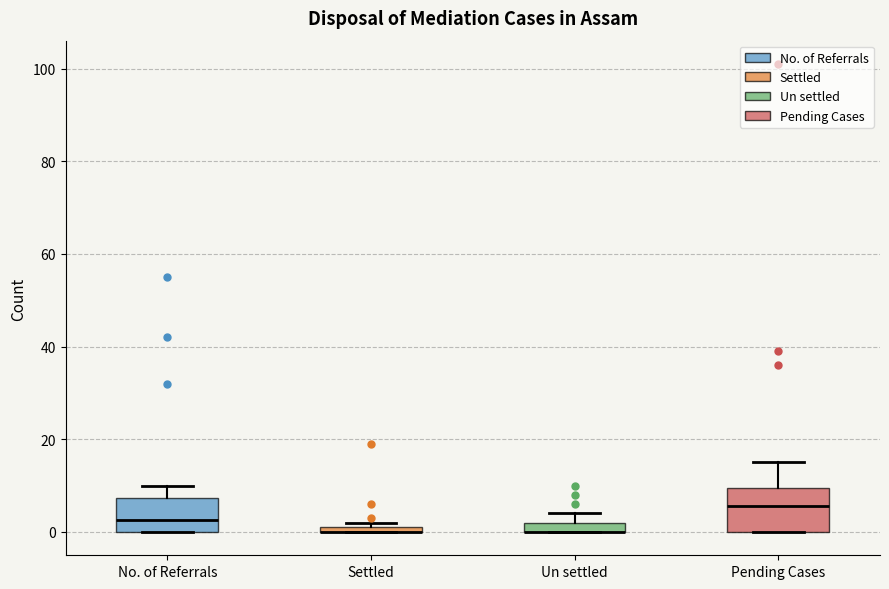

Which box is the tallest, from its lower edge to its upper edge?

Pending Cases